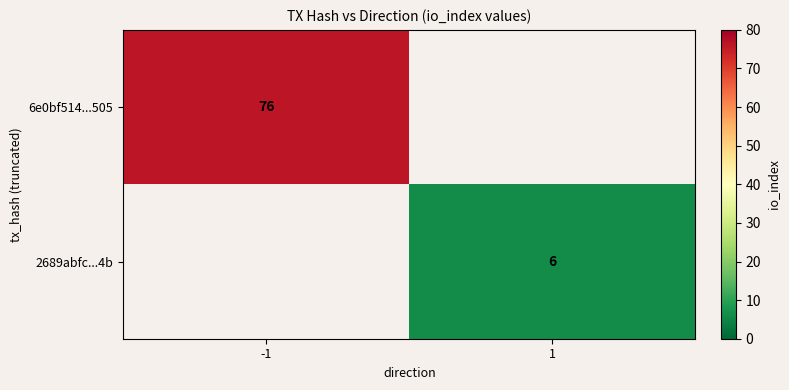

The 6e0bf514...505 series shows 16 at -1. True or false?

False